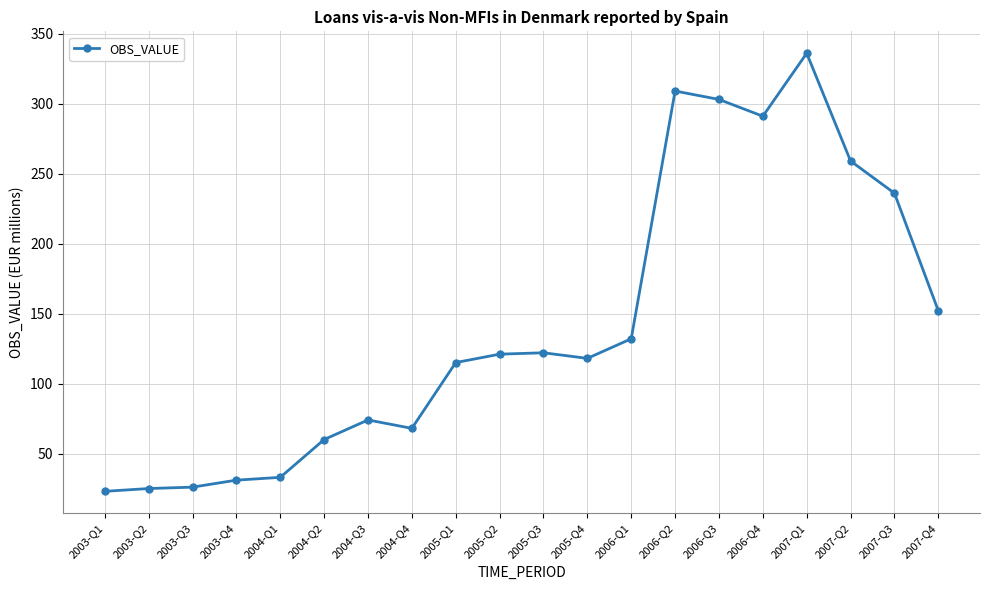

How many series are shown in this chart?

1